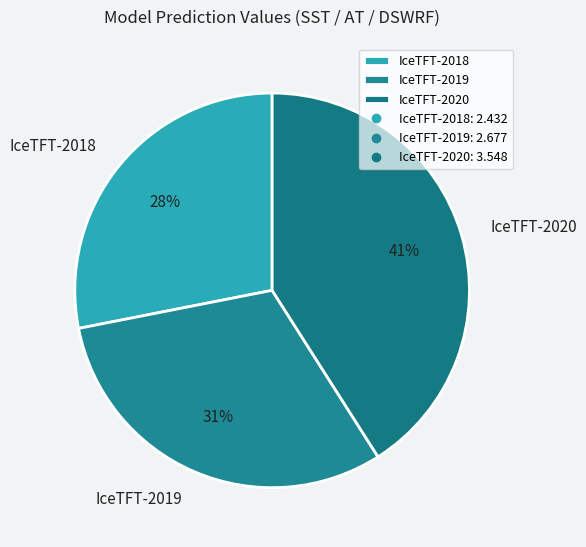

What is the ratio of the value at IceTFT-2020 to the value at IceTFT-2019?

1.3